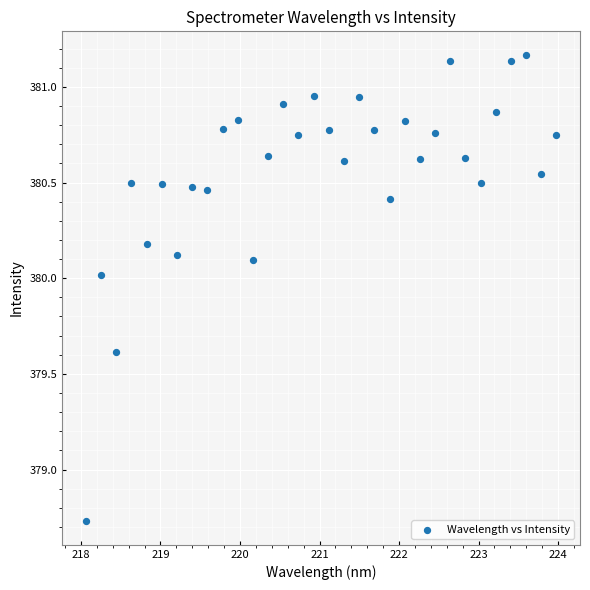

What is the range of X values (max minus min)?

5.9